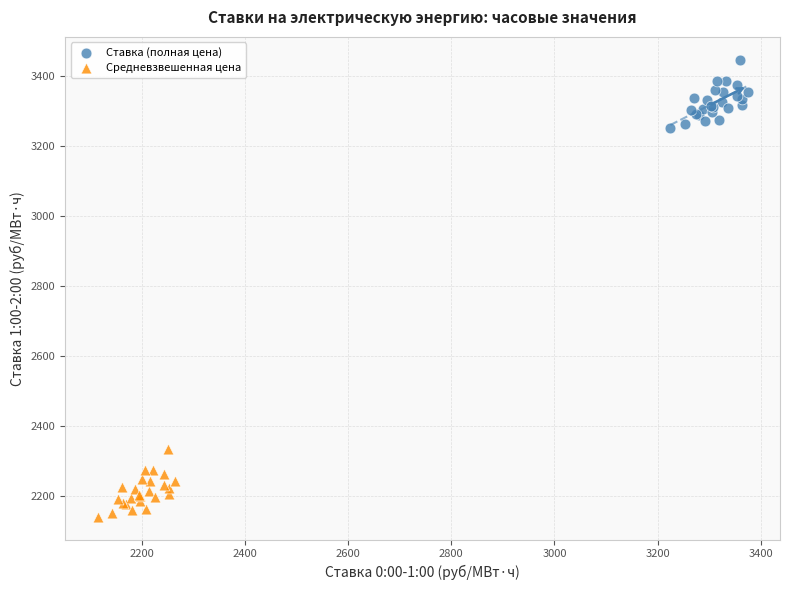

What are all the series names shown in the legend?

Ставка (полная цена), Средневзвешенная цена